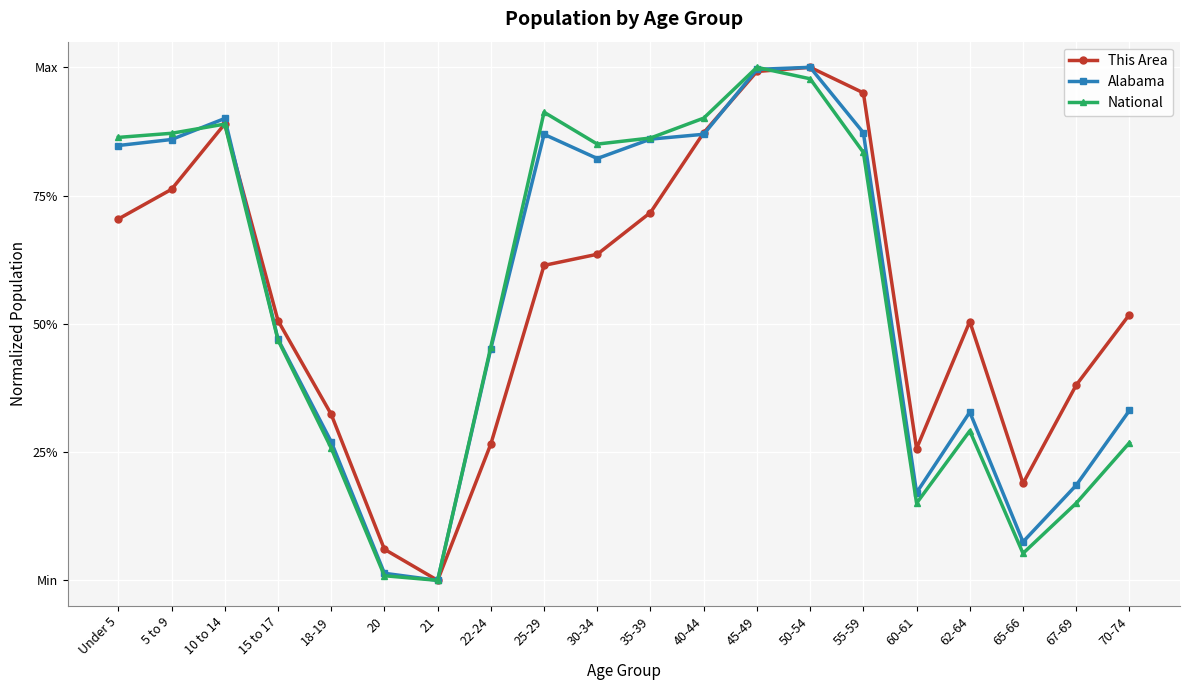

Does the chart display data point markers on the line(s)?

Yes